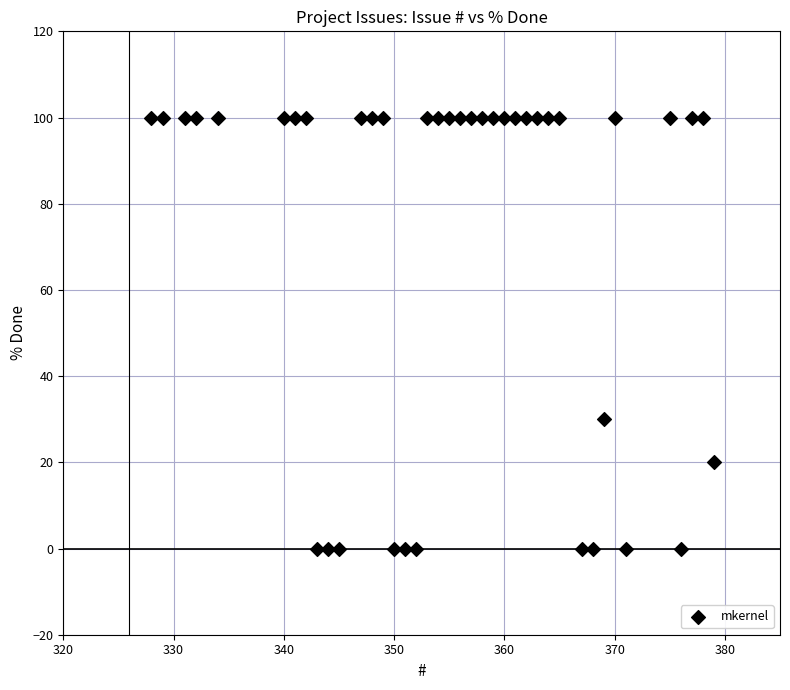

What is the range of Y values (max minus min)?

100